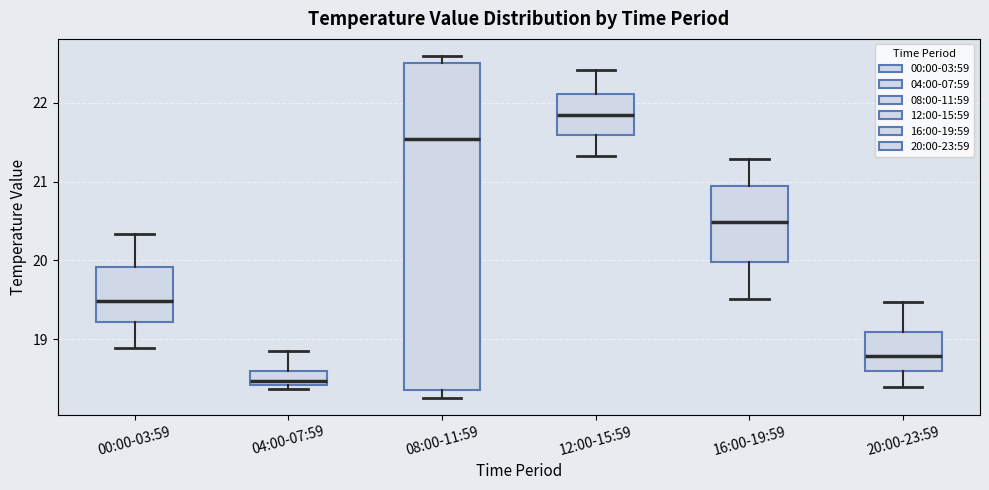

Reading left to right, transcribe this box plot: for each box, give where its median line is, the range the box spans, and where its two whiskers end, as read against the y-axis. The values are not printed on the chart, so give them approximately, as read against the axis.

00:00-03:59: median 19.5, box 19.2 to 19.9, whiskers 18.9 to 20.3
04:00-07:59: median 18.5, box 18.4 to 18.6, whiskers 18.4 (just below the box's lower edge) to 18.9
08:00-11:59: median 21.5, box 18.4 to 22.5, whiskers 18.3 to 22.6
12:00-15:59: median 21.8, box 21.6 to 22.1, whiskers 21.3 to 22.4
16:00-19:59: median 20.5, box 20.0 to 20.9, whiskers 19.5 to 21.3
20:00-23:59: median 18.8, box 18.6 to 19.1, whiskers 18.4 to 19.5